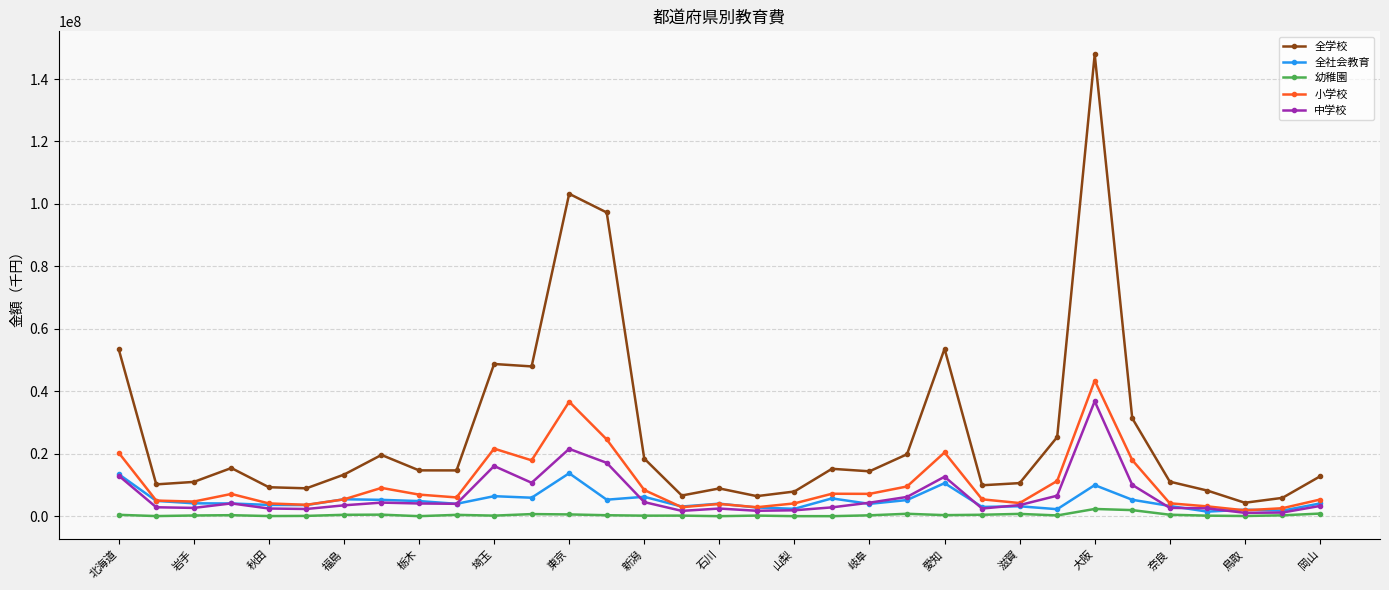

True or false: 小学校 has more than 0 interior local peaks.

True